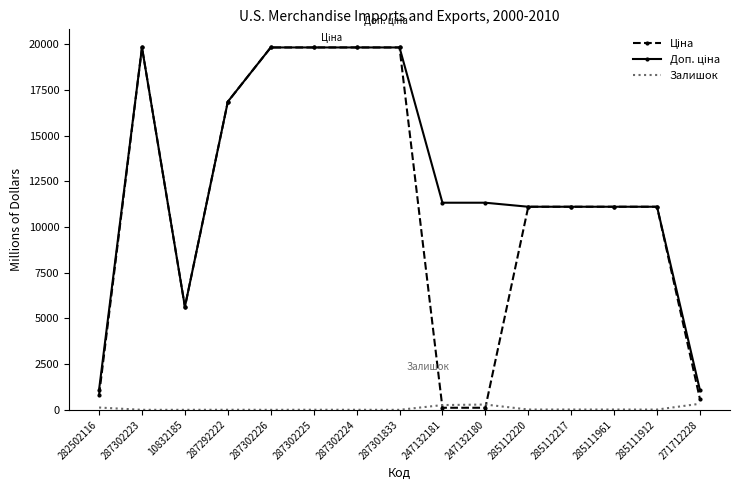

True or false: Залишок has a value of 14.0 at 285111912.

True